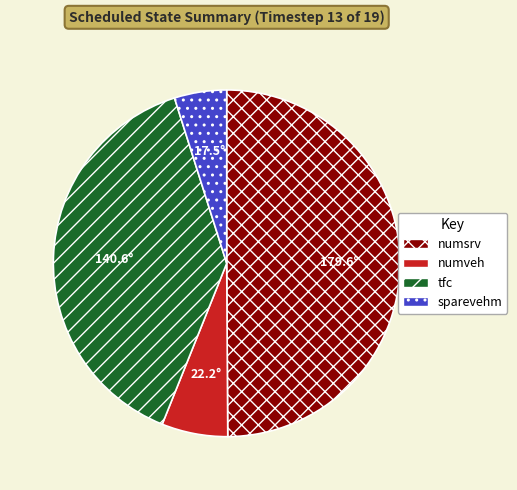

The sparevehm slice represents 13% of the pie. True or false?

False